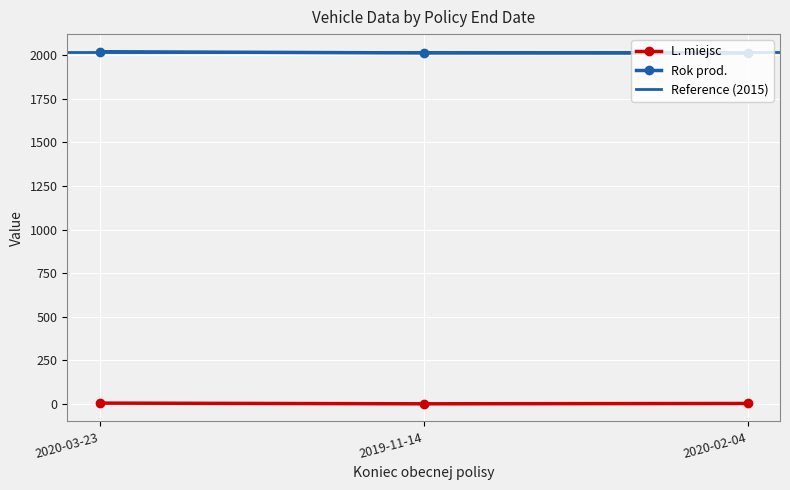

How many values in the Rok prod. series exceed 2012?

1